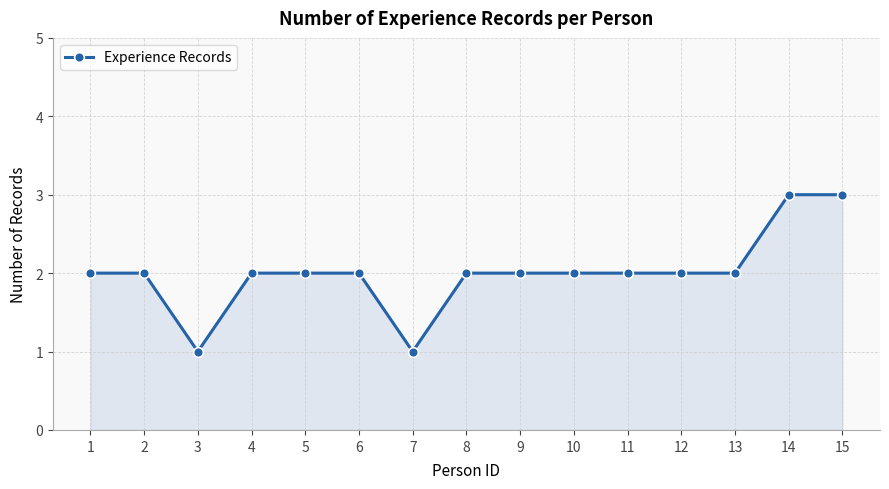

How many data points does each series have?

15